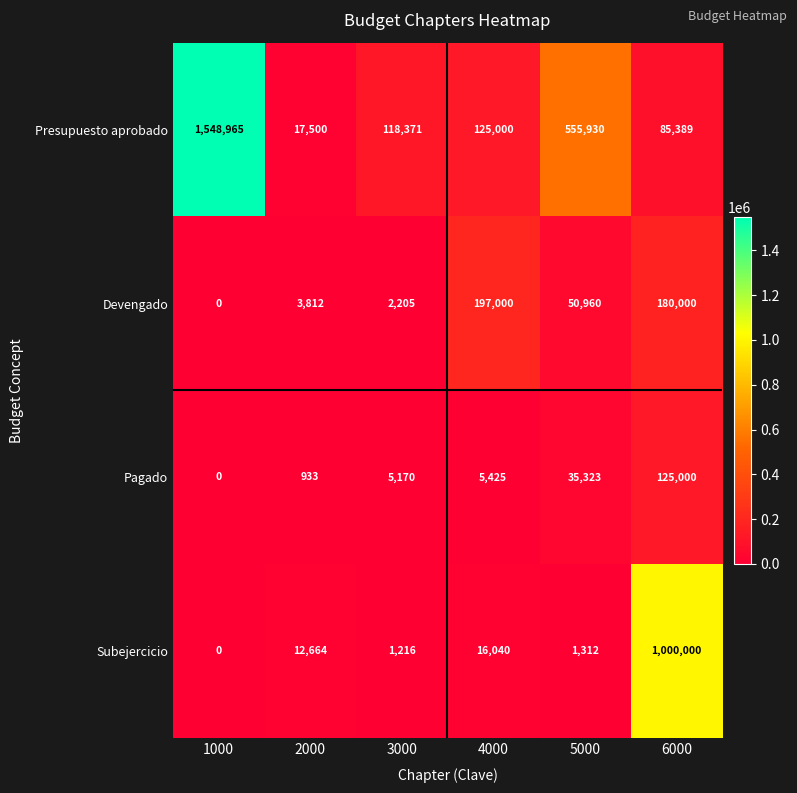

True or false: Devengado has a value of 50960 at 5000.

True